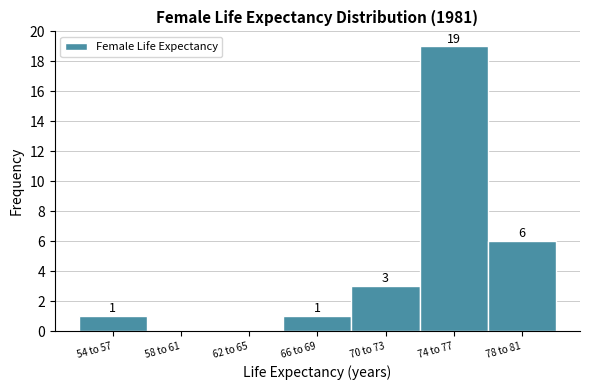

Reading right to left, transcribe all the data shown in this chart.

78 to 81=6	74 to 77=19	70 to 73=3	66 to 69=1	62 to 65=0	58 to 61=0	54 to 57=1